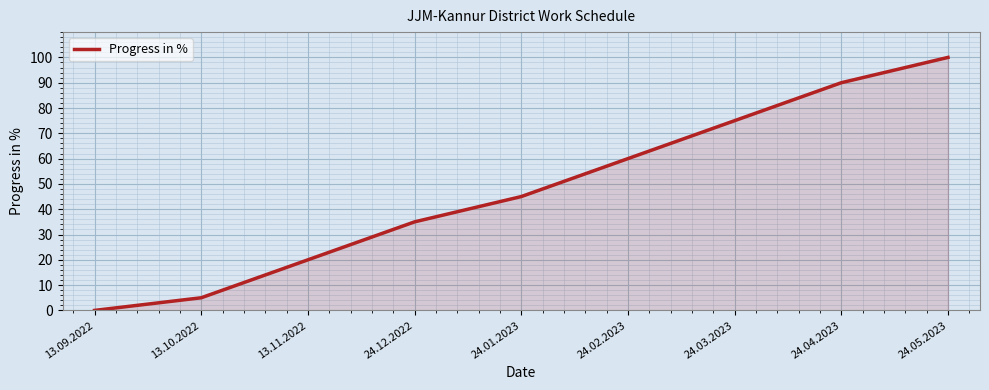

How many values are above zero?

8